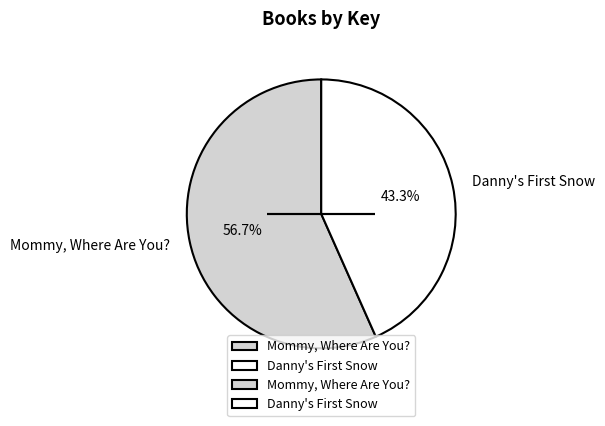

Does Mommy, Where Are You? account for over 50% of the chart?

Yes